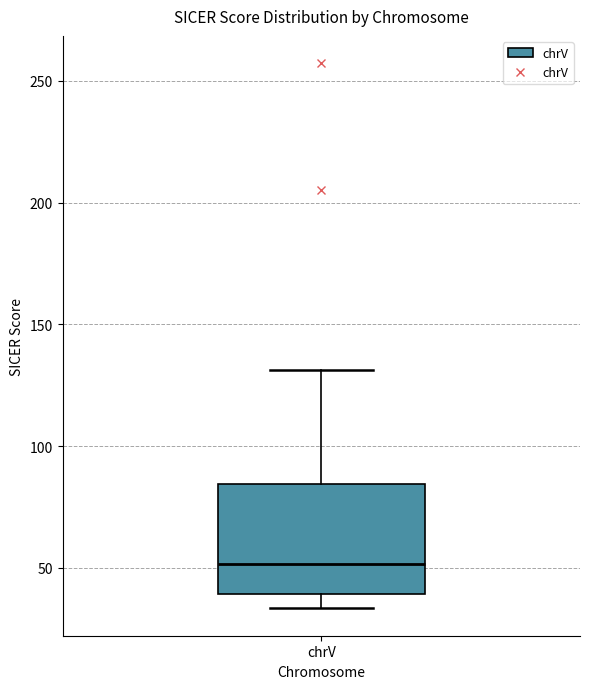

Where is the lower edge of the box for chrV on the y-axis? The values are not printed on the chart, so give them approximately, as read against the axis.

40